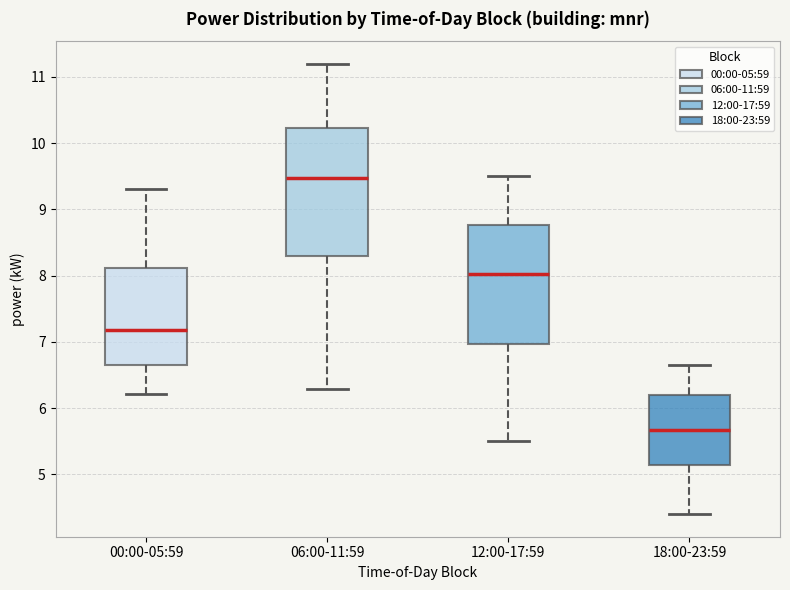

Reading left to right, transcribe this box plot: for each box, give where its median line is, the range the box spans, and where its two whiskers end, as read against the y-axis. The values are not printed on the chart, so give them approximately, as read against the axis.

00:00-05:59: median 7.2, box 6.6 to 8.1, whiskers 6.2 to 9.3
06:00-11:59: median 9.5, box 8.3 to 10.2, whiskers 6.3 to 11.2
12:00-17:59: median 8.0, box 7.0 to 8.8, whiskers 5.5 to 9.5
18:00-23:59: median 5.7, box 5.2 to 6.2, whiskers 4.4 to 6.7